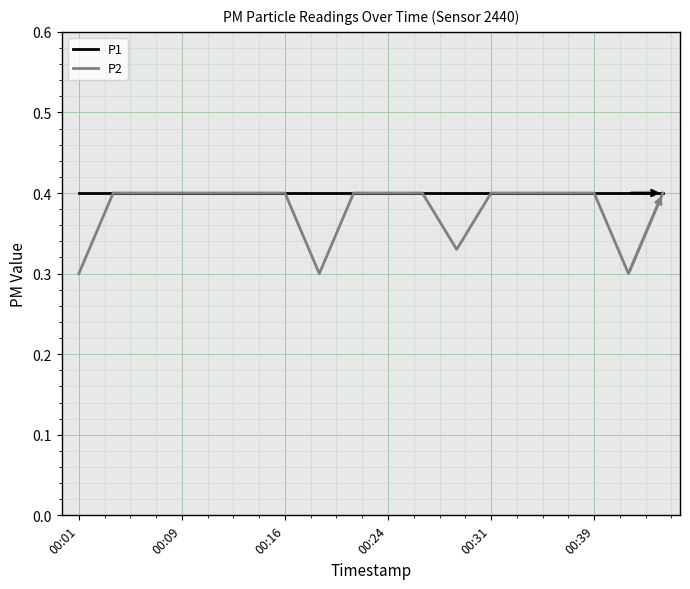

Rank the series by their average value, from highest to lowest.

P1, P2